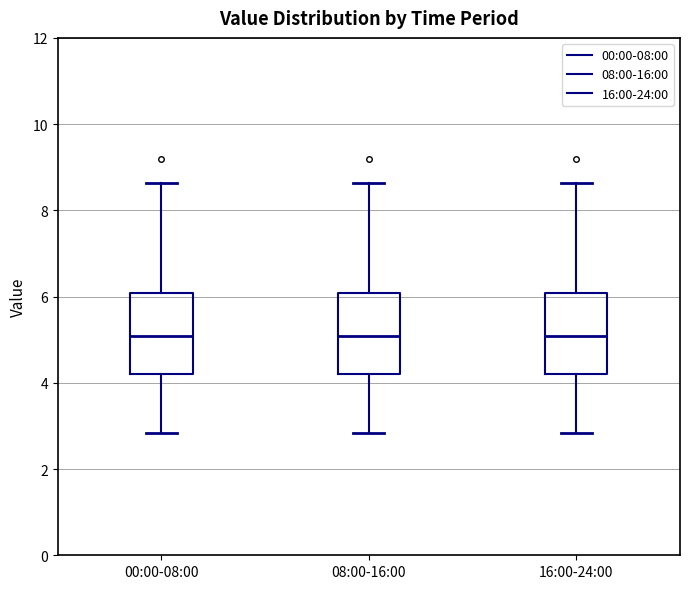

Reading left to right, read every box against the y-axis: the position of its median line, the range the box covers, and the ends of its whiskers. The values are not printed on the chart, so give them approximately, as read against the axis.

00:00-08:00: median 5.0, box 4.2 to 6.0, whiskers 2.8 to 8.6
08:00-16:00: median 5.0, box 4.2 to 6.0, whiskers 2.8 to 8.6
16:00-24:00: median 5.0, box 4.2 to 6.0, whiskers 2.8 to 8.6